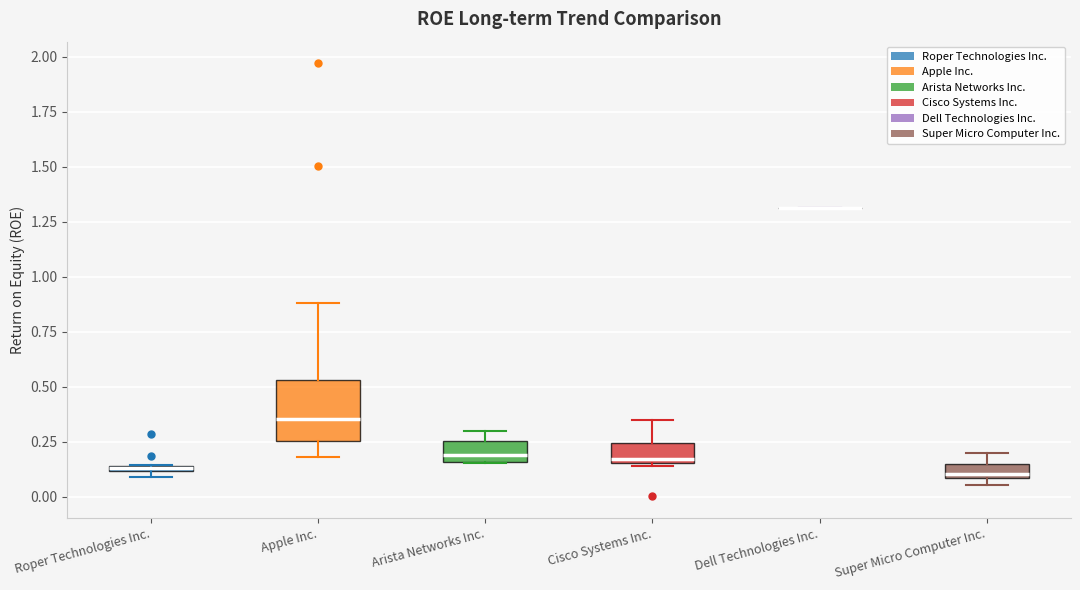

Comparing the boxes themselves (not the whiskers), which one is the tallest?

Apple Inc.